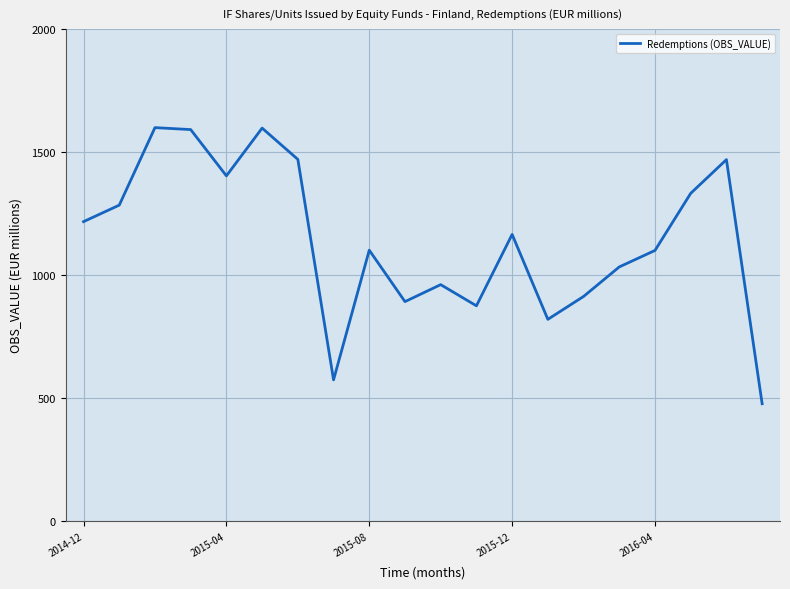

Is this an area chart (filled region under the line)?

No